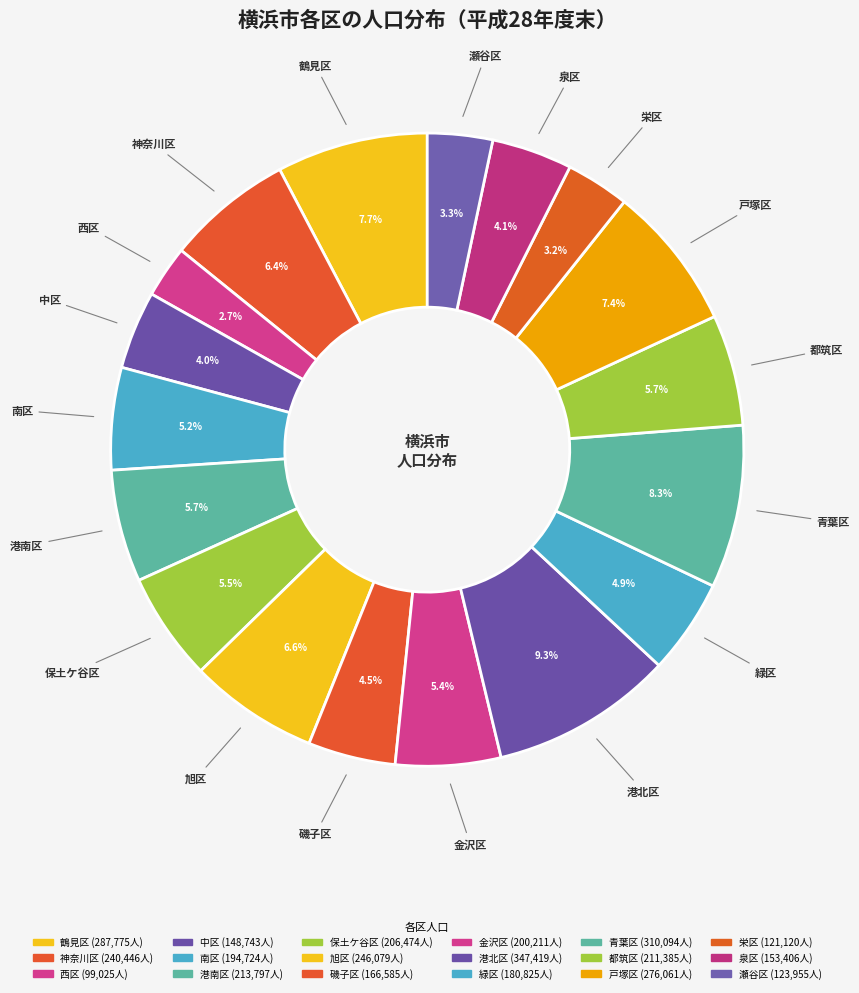

The 瀬谷区 slice represents 1% of the pie. True or false?

False